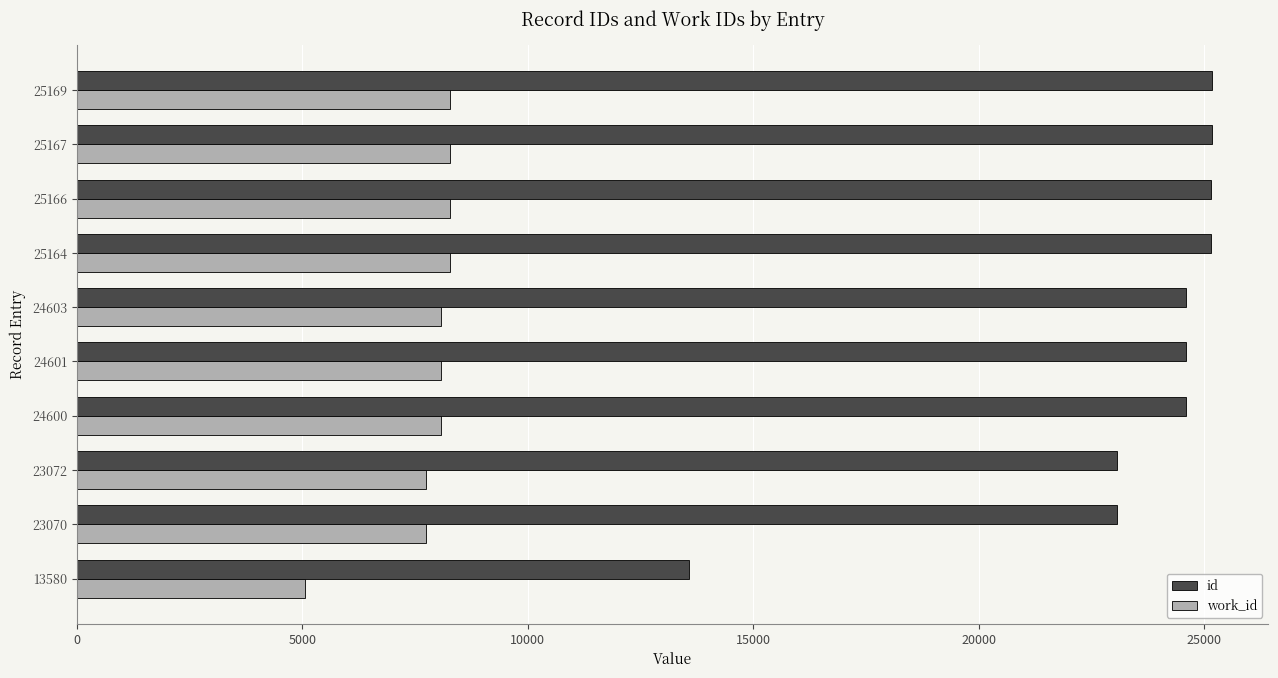

Rank the series by their average value, from highest to lowest.

id, work_id